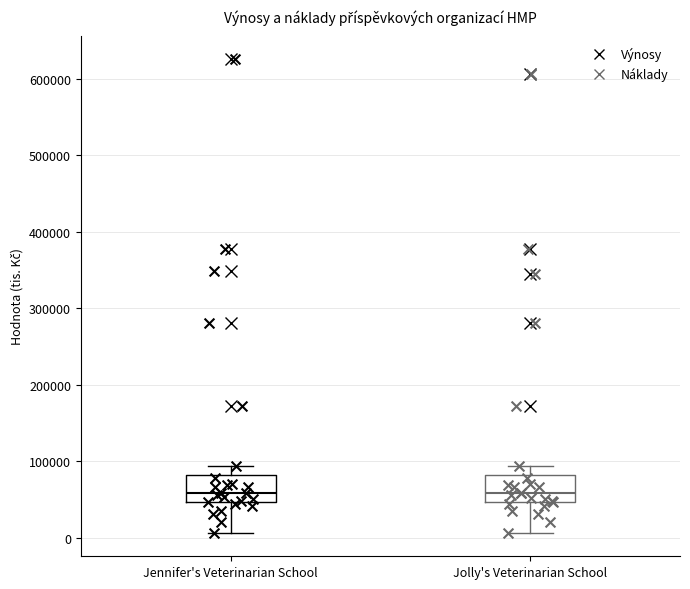

Reading left to right, read every box against the y-axis: the position of its median line, the range the box covers, and the ends of its whiskers. The values are not printed on the chart, so give them approximately, as read against the axis.

Jennifer's Veterinarian School: median 60000, box 50000 to 80000, whiskers 10000 to 90000
Jolly's Veterinarian School: median 60000, box 50000 to 80000, whiskers 10000 to 90000